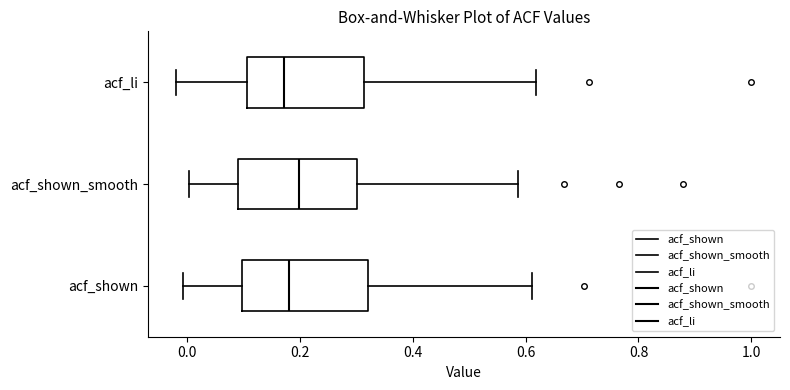

Reading bottom to top, read every box against the x-axis: the position of its median line, the range the box covers, and the ends of its whiskers. The values are not printed on the chart, so give them approximately, as read against the axis.

acf_shown: median 0.18, box 0.10 to 0.32, whiskers 0.00 to 0.62
acf_shown_smooth: median 0.20, box 0.10 to 0.30, whiskers 0.00 to 0.58
acf_li: median 0.18, box 0.10 to 0.32, whiskers -0.02 to 0.62